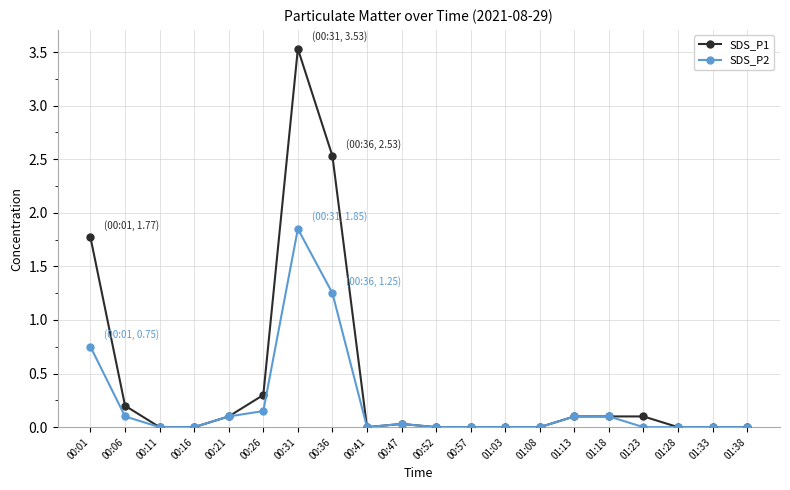

At 00:31, list the series in order from smallest to largest.

SDS_P2, SDS_P1